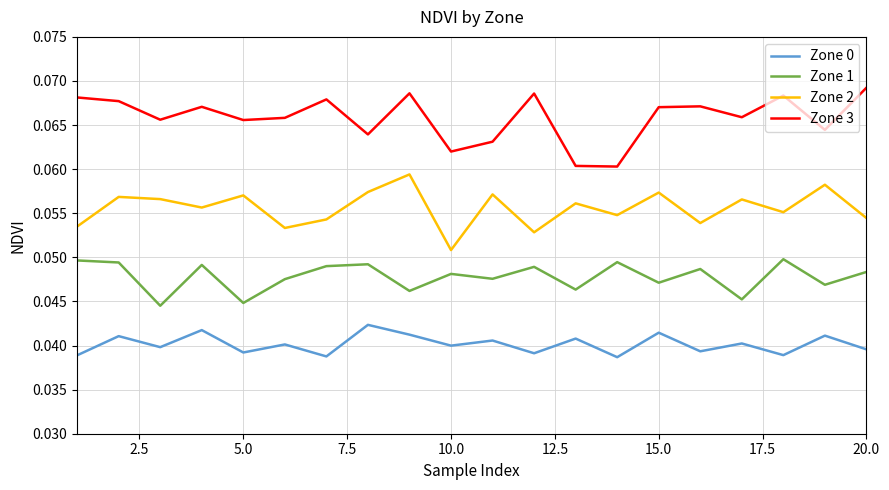

Which series has the largest total across all categories?

Zone 3